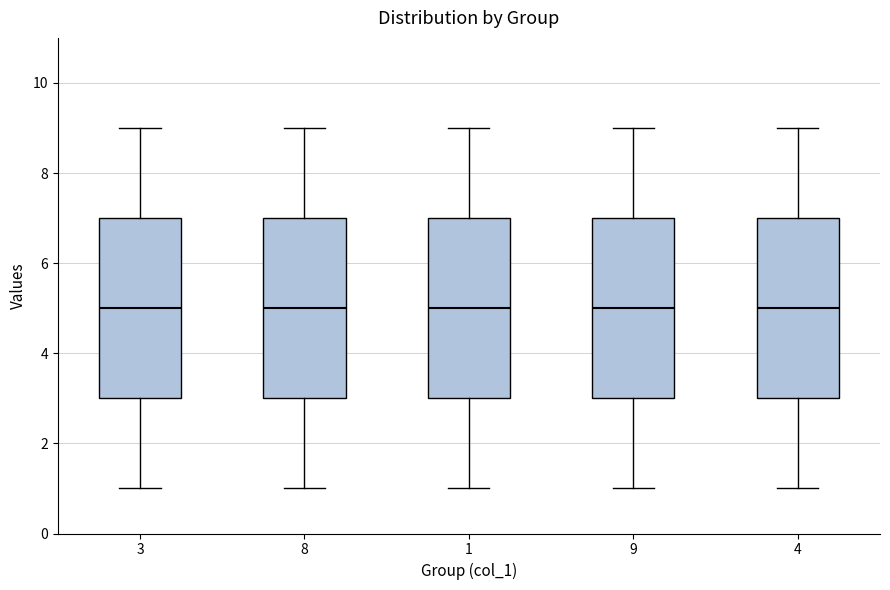

Reading left to right, read every box against the y-axis: the position of its median line, the range the box covers, and the ends of its whiskers. The values are not printed on the chart, so give them approximately, as read against the axis.

3: median 5, box 3 to 7, whiskers 1 to 9
8: median 5, box 3 to 7, whiskers 1 to 9
1: median 5, box 3 to 7, whiskers 1 to 9
9: median 5, box 3 to 7, whiskers 1 to 9
4: median 5, box 3 to 7, whiskers 1 to 9